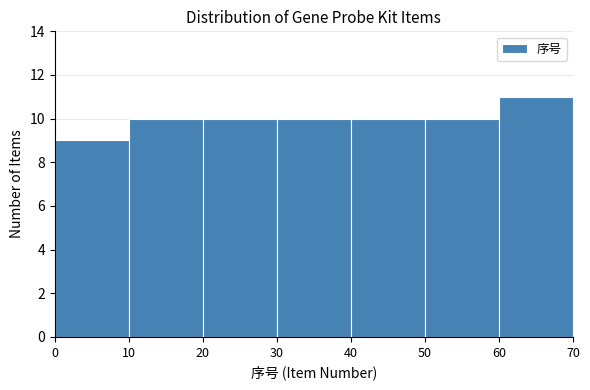

Reading left to right, list every bar in this chart as the range it spans on the x-axis followed by its height. The values are not printed on the chart, so give them approximately, as read against the axis.

0 to 10: 9
10 to 20: 10
20 to 30: 10
30 to 40: 10
40 to 50: 10
50 to 60: 10
60 to 70: 11